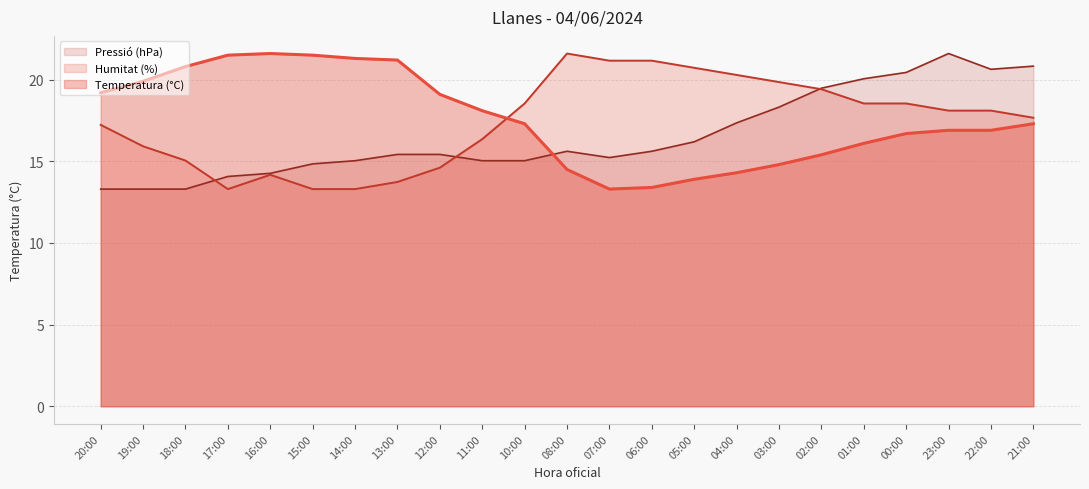

Reading left to right, list all the values displayed in this chart.

Temperatura (°C): 20:00=19.2	19:00=19.9	18:00=20.8	17:00=21.5	16:00=21.6	15:00=21.5	14:00=21.3	13:00=21.2	12:00=19.1	11:00=18.1	10:00=17.3	08:00=14.5	07:00=13.3	06:00=13.4	05:00=13.9	04:00=14.3	03:00=14.8	02:00=15.4	01:00=16.1	00:00=16.7	23:00=16.9	22:00=16.9	21:00=17.3
Humitat (%): 20:00=17.2	19:00=15.9	18:00=15.0	17:00=13.3	16:00=14.2	15:00=13.3	14:00=13.3	13:00=13.7	12:00=14.6	11:00=16.4	10:00=18.5	08:00=21.6	07:00=21.2	06:00=21.2	05:00=20.7	04:00=20.3	03:00=19.9	02:00=19.4	01:00=18.5	00:00=18.5	23:00=18.1	22:00=18.1	21:00=17.7
Pressió (hPa): 20:00=13.3	19:00=13.3	18:00=13.3	17:00=14.1	16:00=14.3	15:00=14.8	14:00=15.0	13:00=15.4	12:00=15.4	11:00=15.0	10:00=15.0	08:00=15.6	07:00=15.2	06:00=15.6	05:00=16.2	04:00=17.4	03:00=18.3	02:00=19.5	01:00=20.1	00:00=20.4	23:00=21.6	22:00=20.6	21:00=20.8